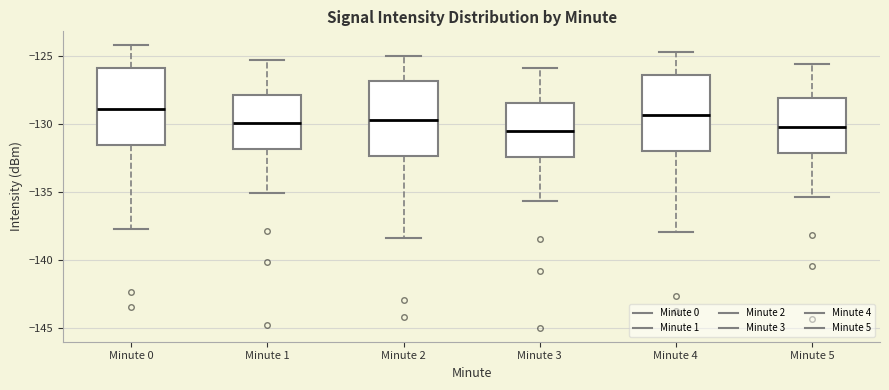

Where is the upper edge of the box for Minute 2 on the y-axis? The values are not printed on the chart, so give them approximately, as read against the axis.

-127.0